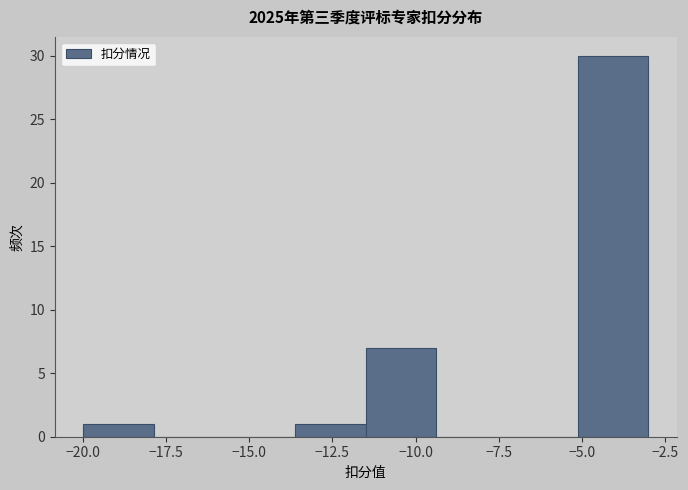

Over which range of the x-axis is the bar tallest?

-5.0 to -3.0